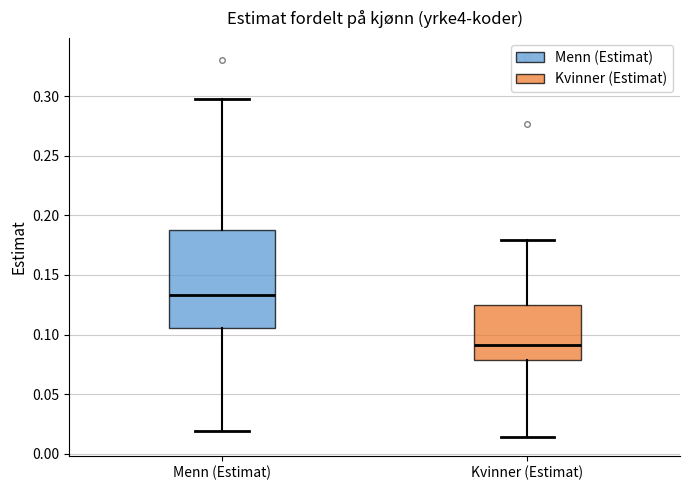

Where does the upper whisker of the box for Kvinner (Estimat) end on the y-axis? The values are not printed on the chart, so give them approximately, as read against the axis.

0.180